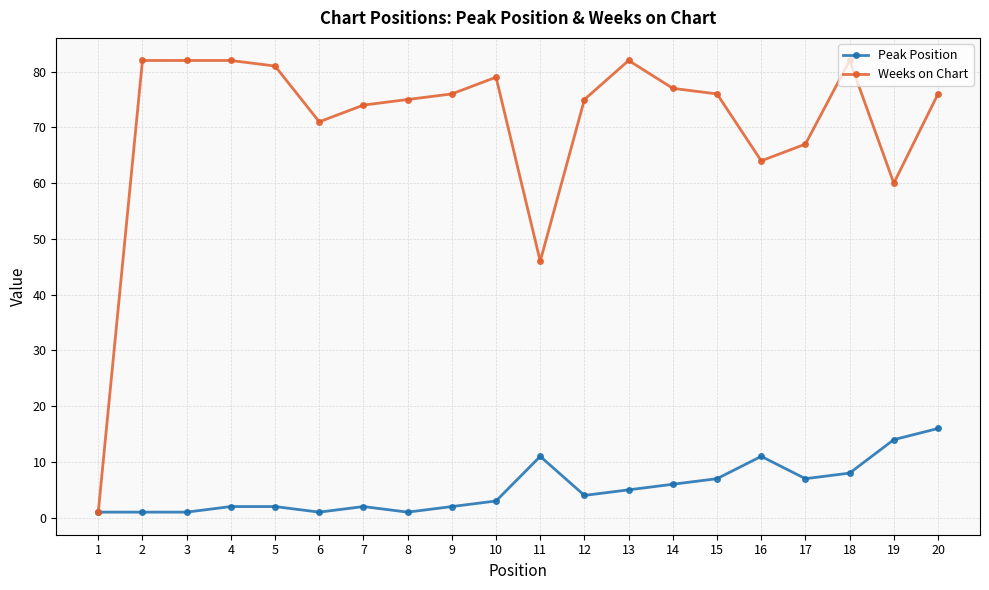

What is the total value across all series at 15?

83